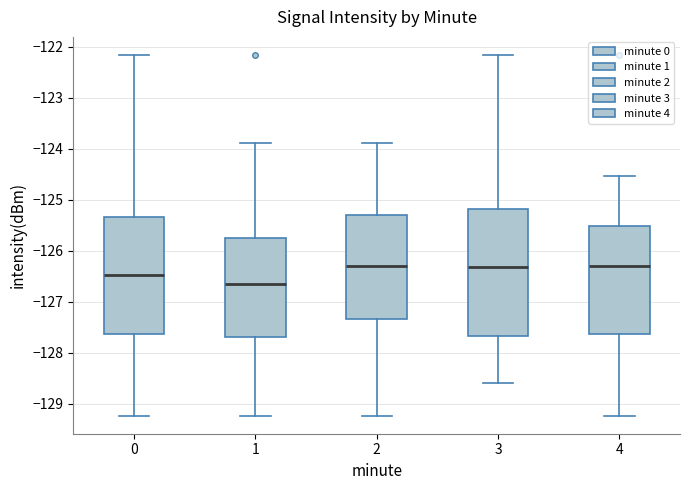

Reading left to right, read every box against the y-axis: the position of its median line, the range the box covers, and the ends of its whiskers. The values are not printed on the chart, so give them approximately, as read against the axis.

0: median -126.5, box -127.6 to -125.3, whiskers -129.2 to -122.2
1: median -126.7, box -127.7 to -125.8, whiskers -129.2 to -123.9
2: median -126.3, box -127.3 to -125.3, whiskers -129.2 to -123.9
3: median -126.3, box -127.7 to -125.2, whiskers -128.6 to -122.2
4: median -126.3, box -127.6 to -125.5, whiskers -129.2 to -124.5